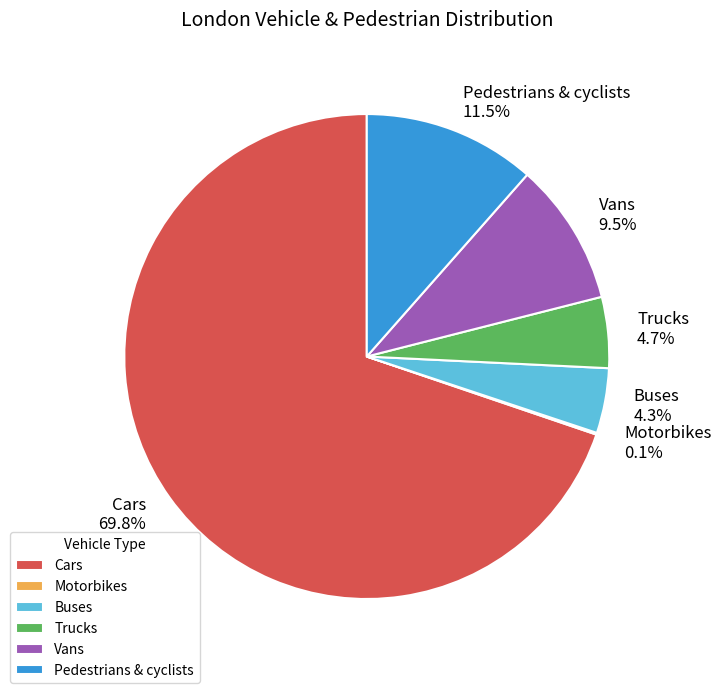

What is the largest slice in the pie chart?

Cars